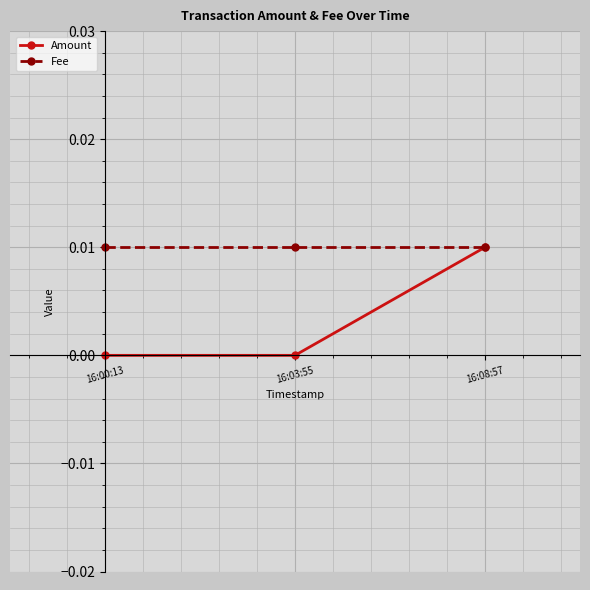

Rank the series by their average value, from lowest to highest.

Amount, Fee